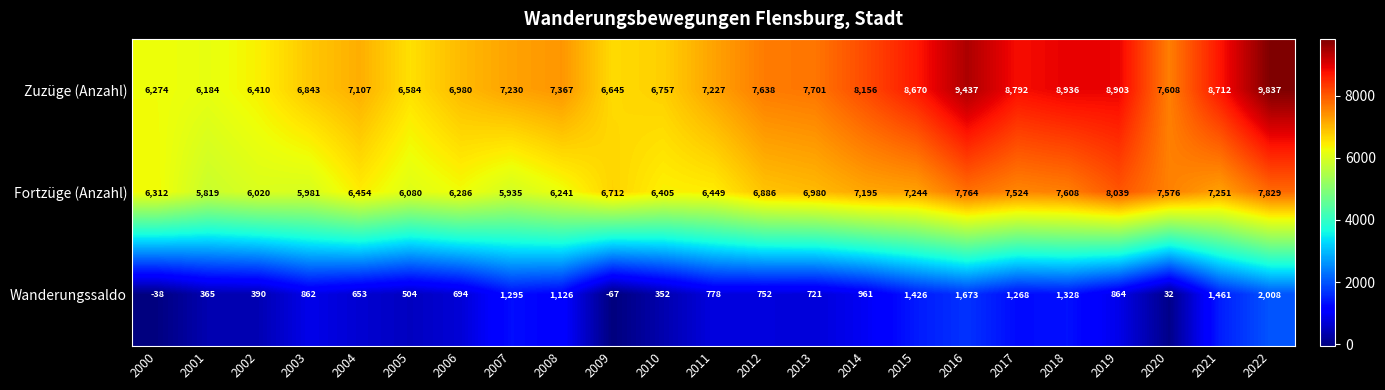

What is the difference between the maximum and second lowest values in the Zuzüge (Anzahl) series?

3563